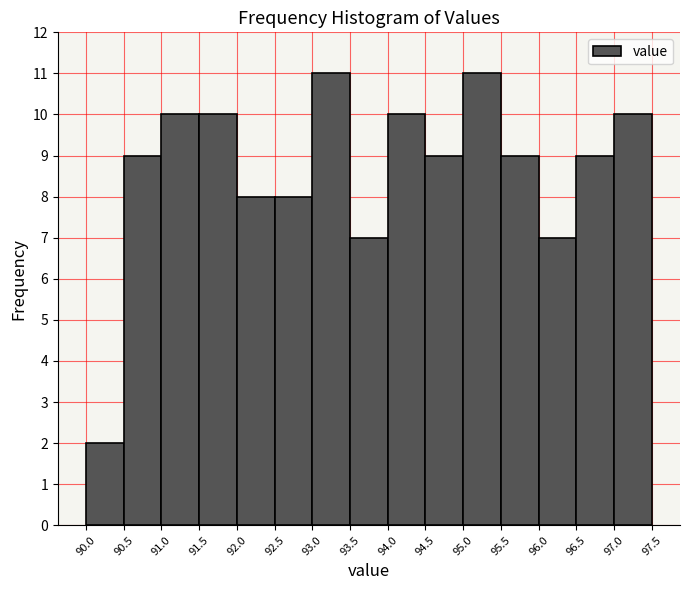

Reading left to right, transcribe this chart: for each bar, give the range it covers on the x-axis and its height. The values are not printed on the chart, so give them approximately, as read against the axis.

90.0 to 90.5: 2
90.5 to 91.0: 9
91.0 to 91.5: 10
91.5 to 92.0: 10
92.0 to 92.5: 8
92.5 to 93.0: 8
93.0 to 93.5: 11
93.5 to 94.0: 7
94.0 to 94.5: 10
94.5 to 95.0: 9
95.0 to 95.5: 11
95.5 to 96.0: 9
96.0 to 96.5: 7
96.5 to 97.0: 9
97.0 to 97.5: 10